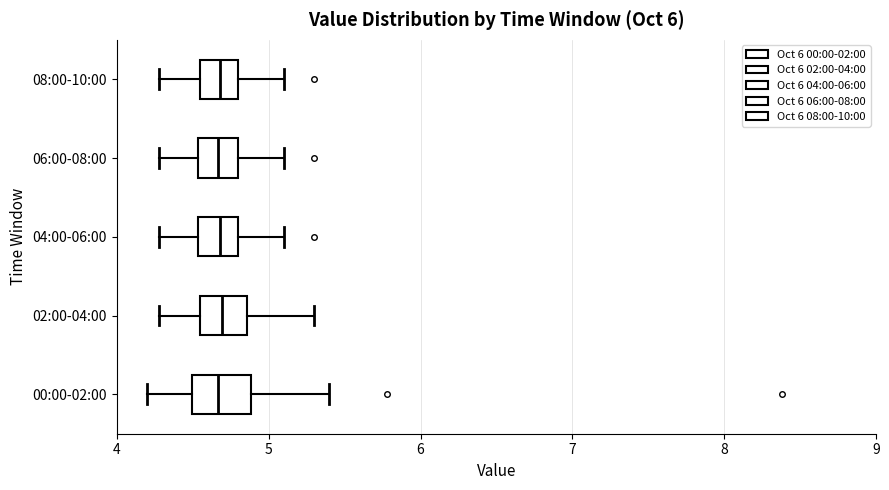

Reading bottom to top, read every box against the x-axis: the position of its median line, the range the box covers, and the ends of its whiskers. The values are not printed on the chart, so give them approximately, as read against the axis.

00:00-02:00: median 4.7, box 4.5 to 4.9, whiskers 4.2 to 5.4
02:00-04:00: median 4.7, box 4.6 to 4.9, whiskers 4.3 to 5.3
04:00-06:00: median 4.7, box 4.5 to 4.8, whiskers 4.3 to 5.1
06:00-08:00: median 4.7, box 4.5 to 4.8, whiskers 4.3 to 5.1
08:00-10:00: median 4.7, box 4.6 to 4.8, whiskers 4.3 to 5.1